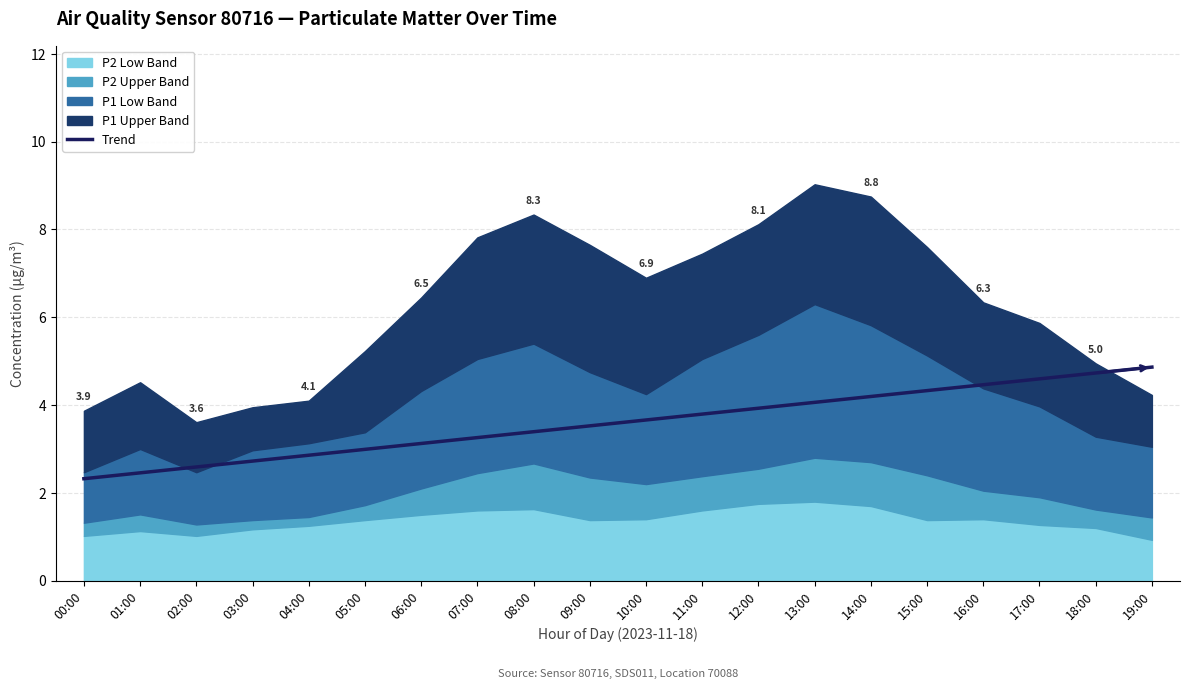

What is the label of the 10th point from the left?

09:00